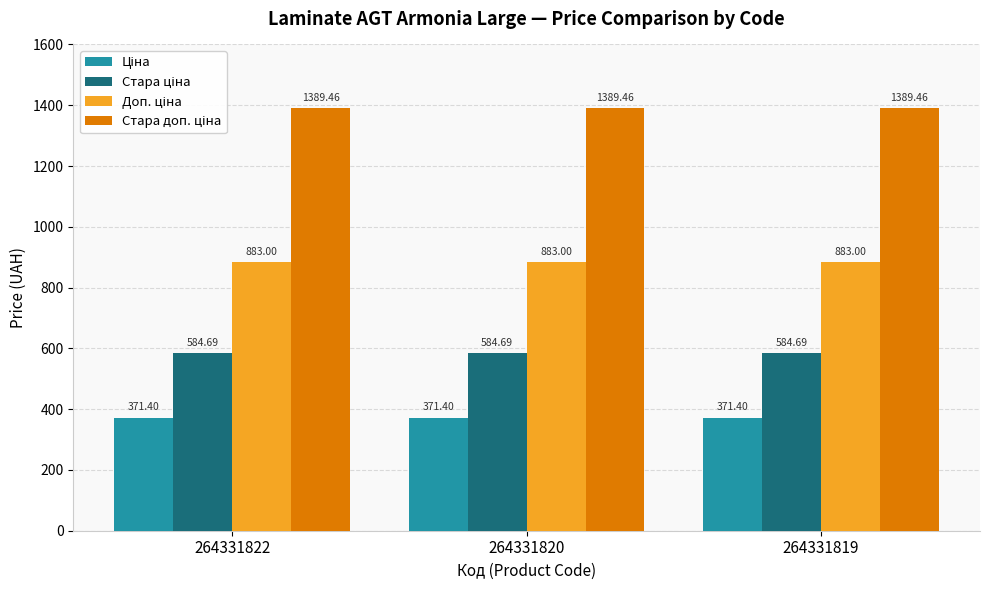

What is the total value across all series at 264331819?

3228.6